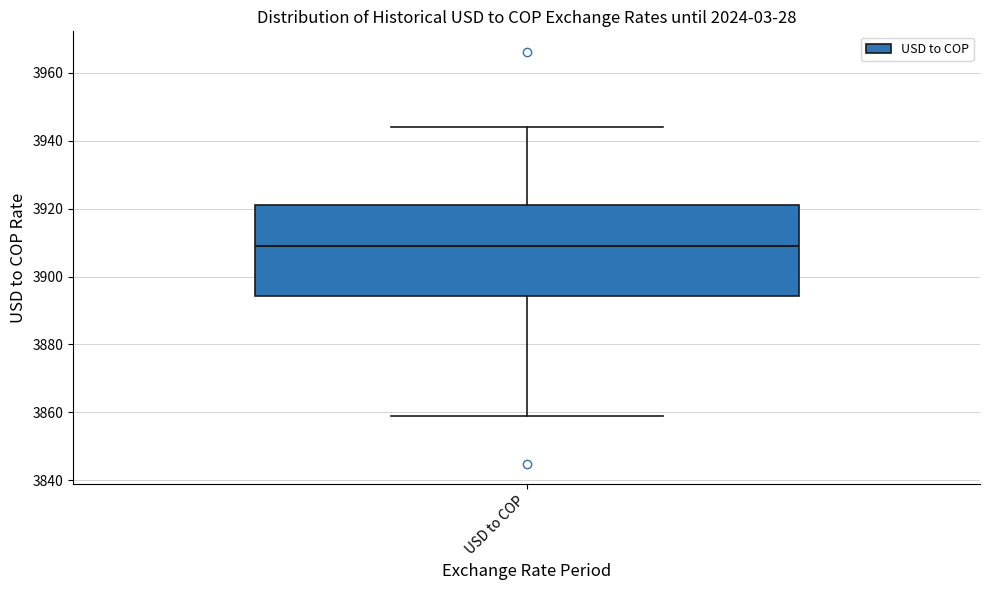

Transcribe this box plot: give where the median line is, the range the box spans, and where the two whiskers end, as read against the y-axis. The values are not printed on the chart, so give them approximately, as read against the axis.

median 3910, box 3894 to 3922, whiskers 3860 to 3944